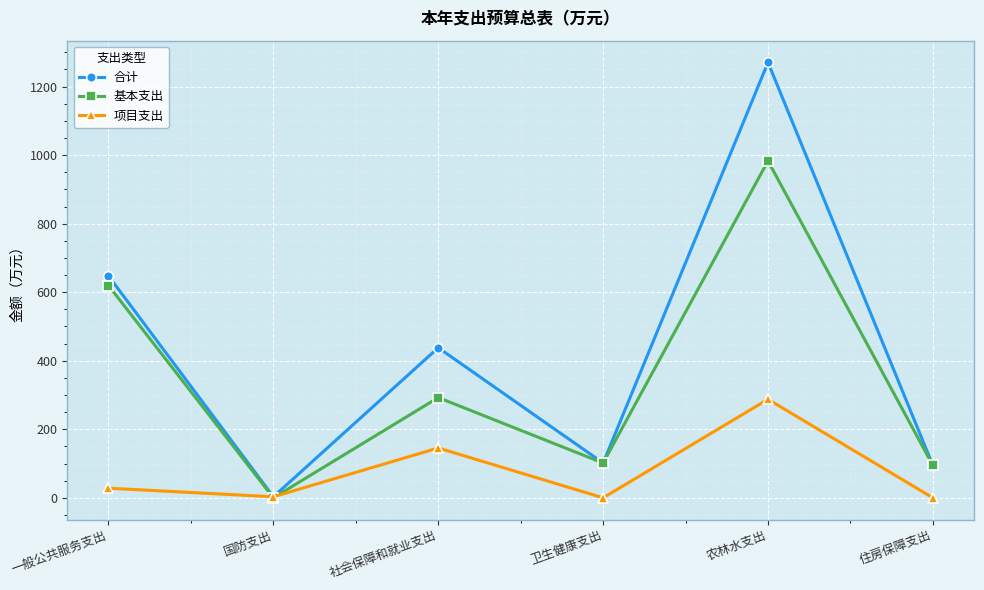

True or false: 合计 has more than 0 points higher than both neighbors.

True